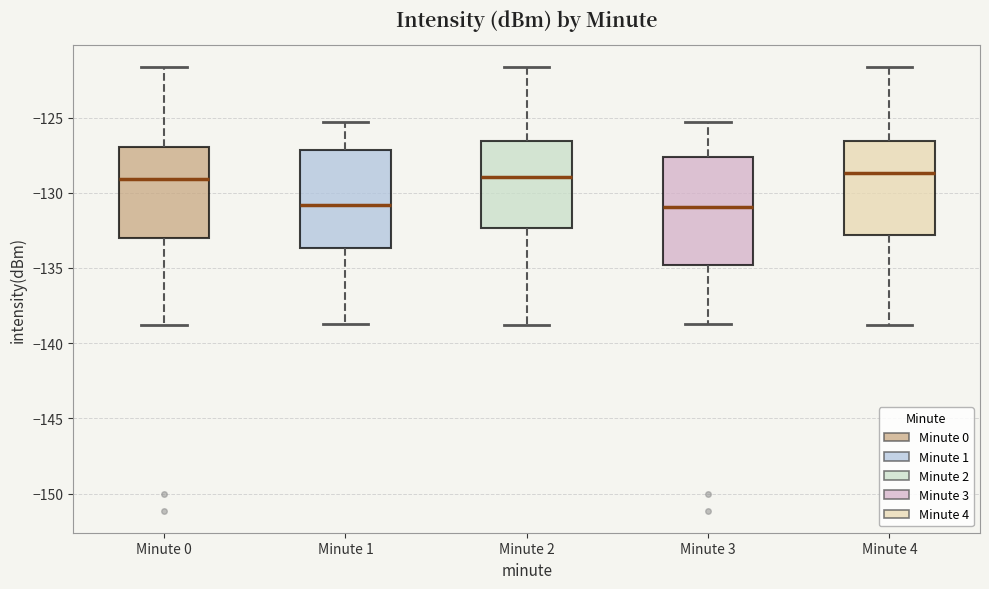

Reading left to right, read every box against the y-axis: the position of its median line, the range the box covers, and the ends of its whiskers. The values are not printed on the chart, so give them approximately, as read against the axis.

Minute 0: median -129.0, box -133.0 to -127.0, whiskers -139.0 to -121.5
Minute 1: median -131.0, box -133.5 to -127.0, whiskers -138.5 to -125.5
Minute 2: median -129.0, box -132.5 to -126.5, whiskers -139.0 to -121.5
Minute 3: median -131.0, box -135.0 to -127.5, whiskers -138.5 to -125.5
Minute 4: median -128.5, box -133.0 to -126.5, whiskers -139.0 to -121.5